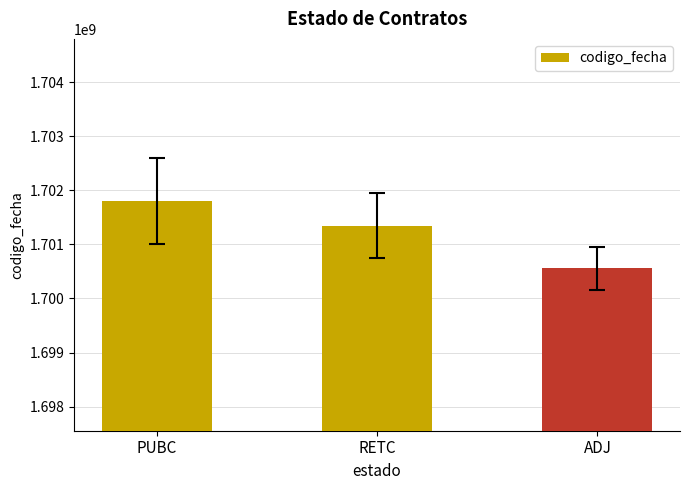

Which label corresponds to the largest value in the chart?

PUBC